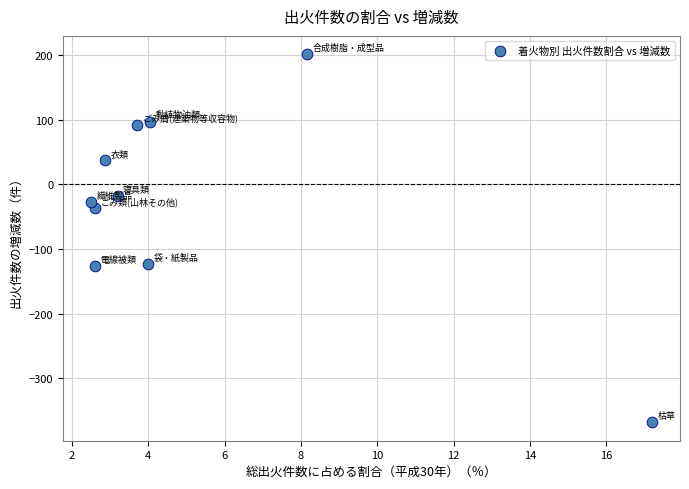

What is the average Y value?

-27